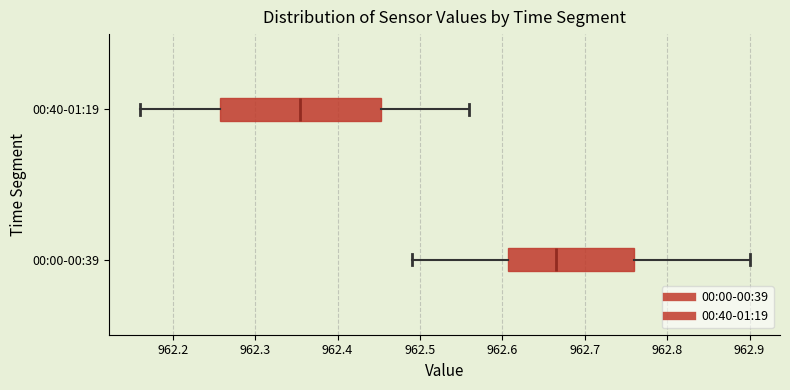

Reading bottom to top, read every box against the x-axis: the position of its median line, the range the box covers, and the ends of its whiskers. The values are not printed on the chart, so give them approximately, as read against the axis.

00:00-00:39: median 962.67, box 962.61 to 962.76, whiskers 962.49 to 962.90
00:40-01:19: median 962.36, box 962.26 to 962.45, whiskers 962.16 to 962.56